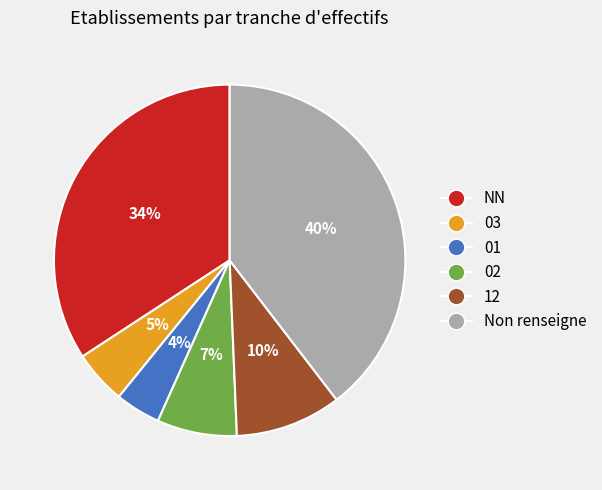

The 02 slice represents 7% of the pie. True or false?

True